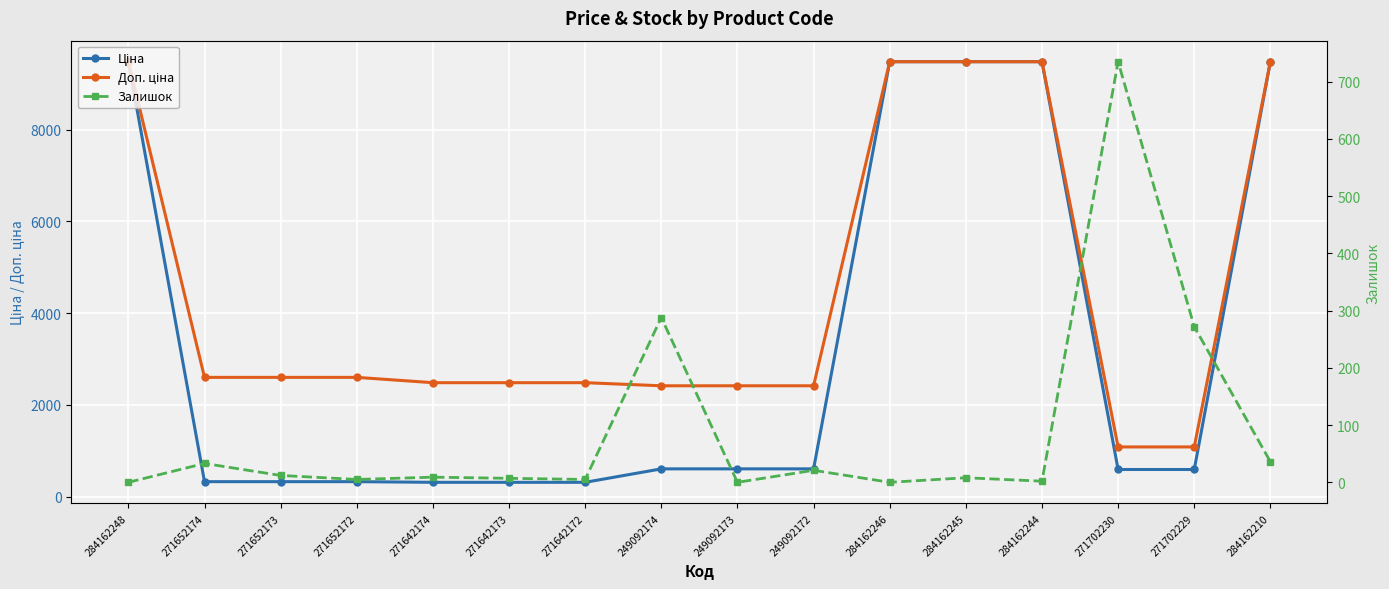

Reading right to left, extract all data points from this chart.

Ціна: 9480.1	589.9	589.9	9480.1	9480.1	9480.1	603.7	603.7	603.7	310.3	310.3	310.3	324.8	324.8	324.8	9480.1
Доп. ціна: 9480.1	1081.7	1081.7	9480.1	9480.1	9480.1	2414.8	2414.8	2414.8	2482.4	2482.4	2482.4	2598.3	2598.3	2598.3	9480.1
Залишок: 36.0	272.0	735.0	2.0	8.0	0.0	21.0	0.0	288.0	5.0	7.0	9.0	5.0	12.0	33.0	0.0